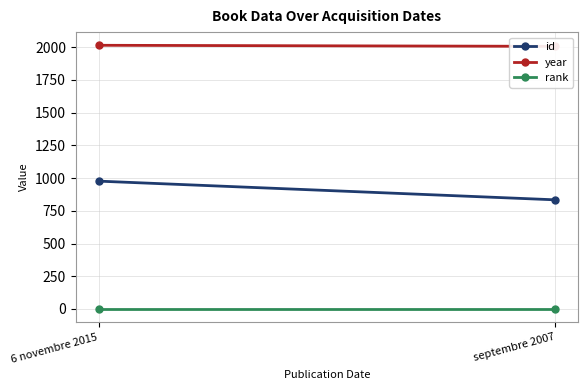

What is the difference between the year values at 6 novembre 2015 and septembre 2007?

8